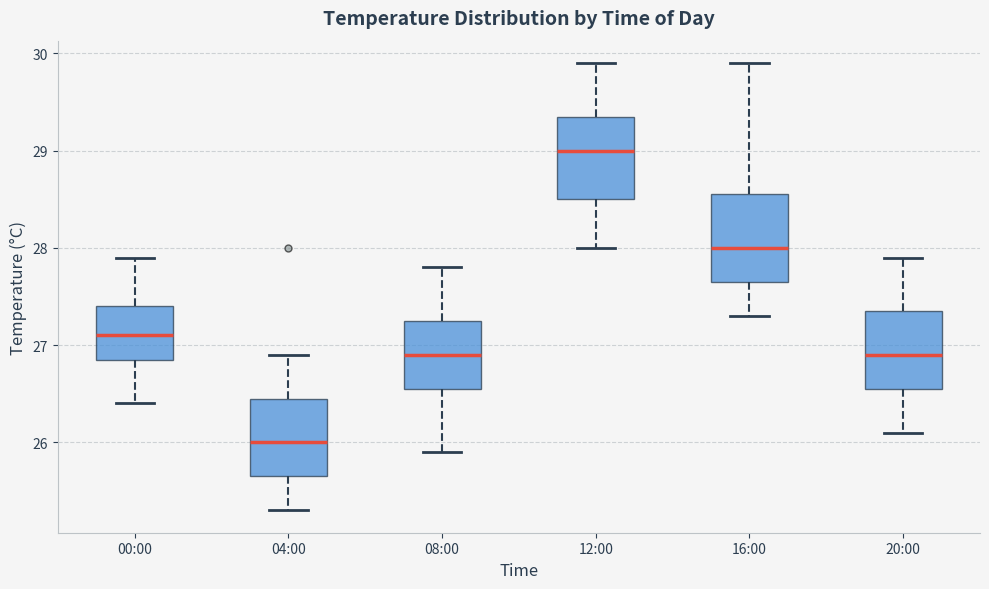

Which box has the highest median line?

12:00